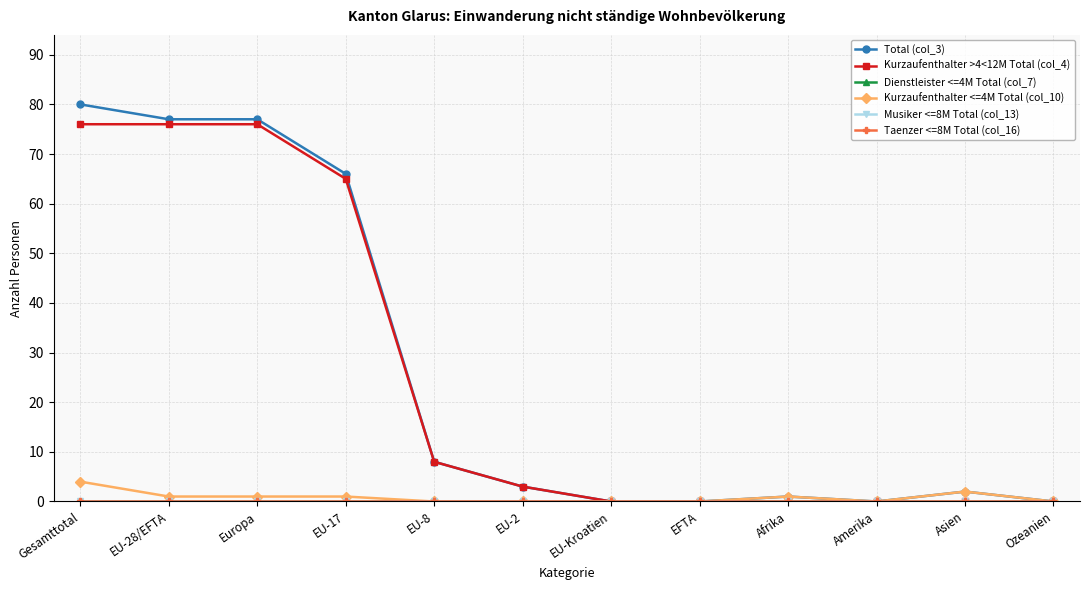

What is the greatest value displayed?

80